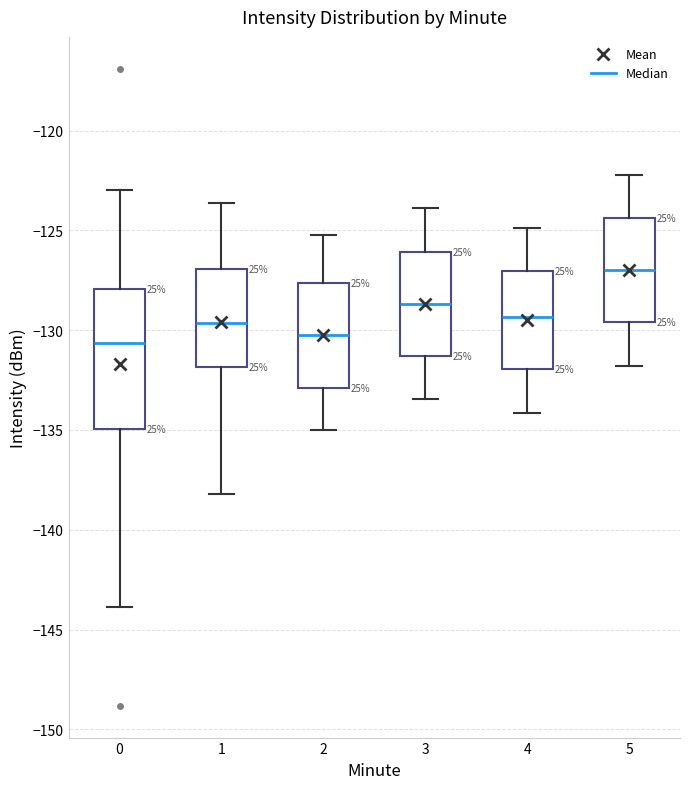

Reading left to right, transcribe this box plot: for each box, give where its median line is, the range the box spans, and where its two whiskers end, as read against the y-axis. The values are not printed on the chart, so give them approximately, as read against the axis.

0: median -130.5, box -135.0 to -128.0, whiskers -144.0 to -123.0
1: median -129.5, box -132.0 to -127.0, whiskers -138.0 to -123.5
2: median -130.0, box -133.0 to -127.5, whiskers -135.0 to -125.0
3: median -128.5, box -131.5 to -126.0, whiskers -133.5 to -124.0
4: median -129.5, box -132.0 to -127.0, whiskers -134.0 to -125.0
5: median -127.0, box -129.5 to -124.5, whiskers -132.0 to -122.0